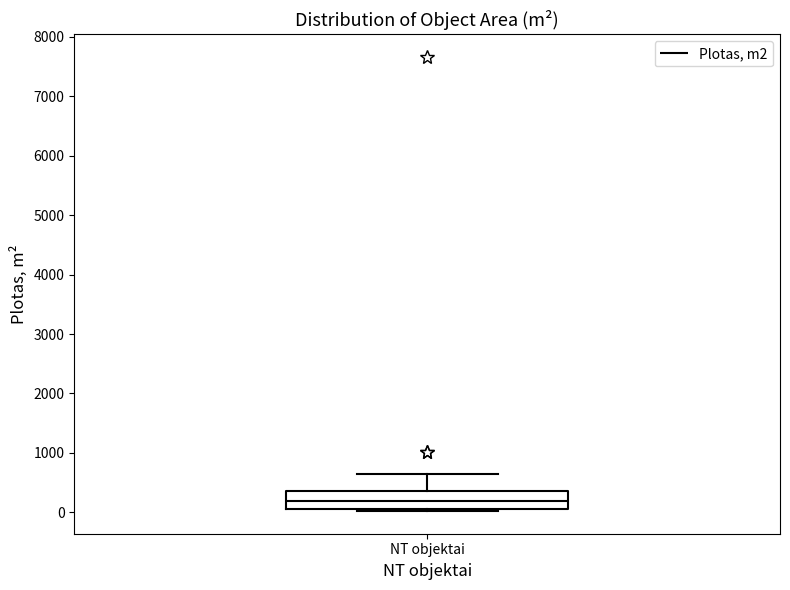

Read this box plot against the y-axis: the position of the median line, the range covered by the box, and the ends of both whiskers. The values are not printed on the chart, so give them approximately, as read against the axis.

median 200, box 100 to 400, whiskers 0 to 600